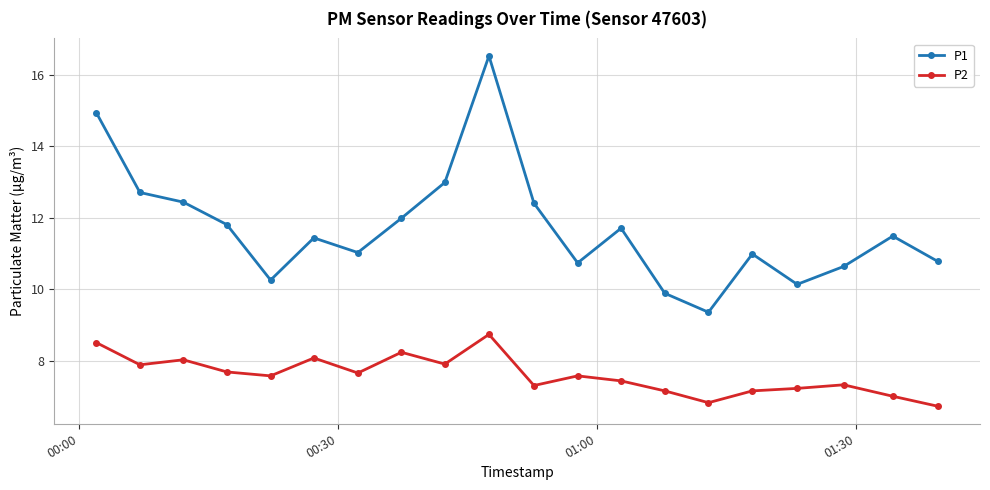

What is the difference between the maximum and second lowest values in the P2 series?

1.9